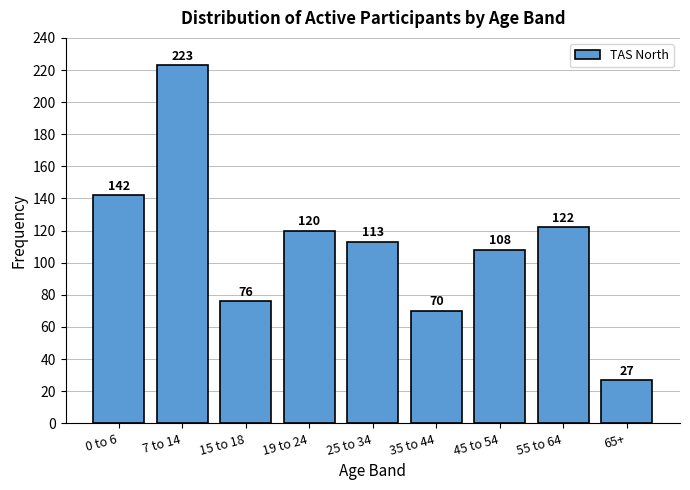

Reading left to right, extract all data points from this chart.

142	223	76	120	113	70	108	122	27